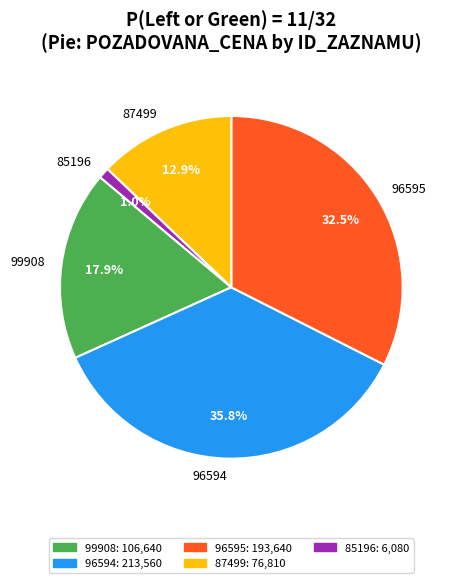

The 85196 slice represents 1% of the pie. True or false?

True